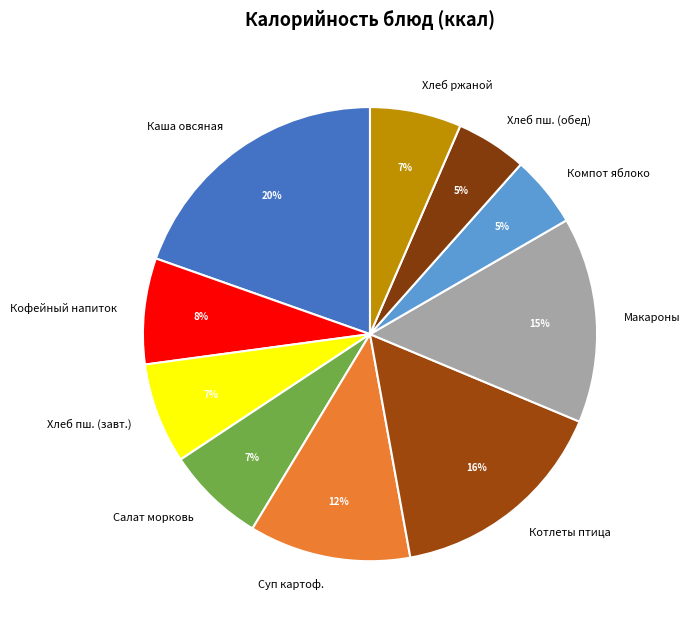

The Хлеб ржаной slice represents 7% of the pie. True or false?

True